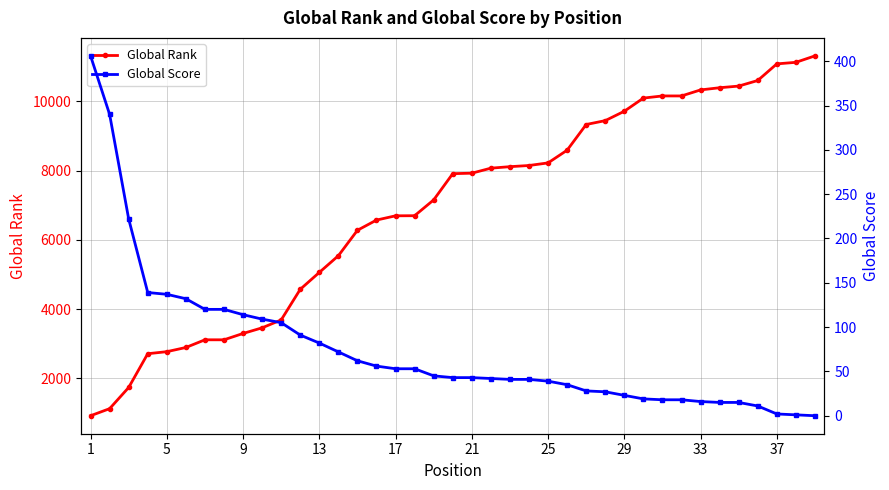

What are all the series names shown in the legend?

Global Rank, Global Score